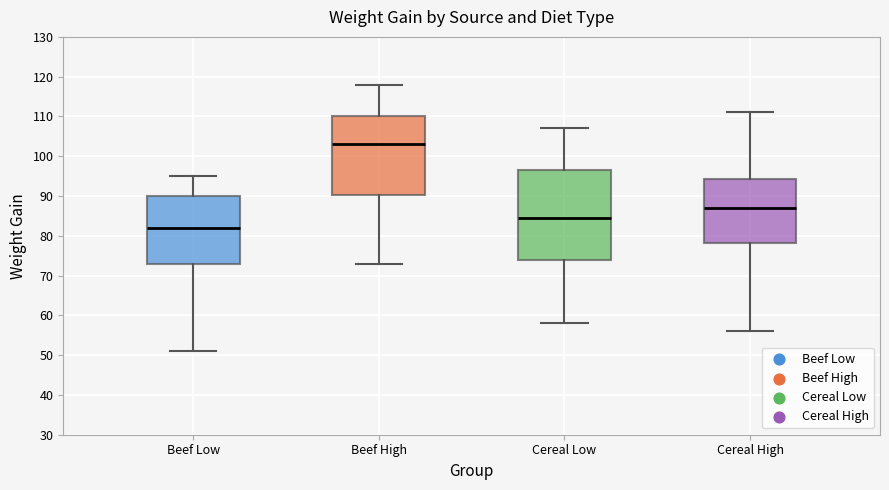

Reading left to right, read every box against the y-axis: the position of its median line, the range the box covers, and the ends of its whiskers. The values are not printed on the chart, so give them approximately, as read against the axis.

Beef Low: median 82, box 73 to 90, whiskers 51 to 95
Beef High: median 103, box 90 to 110, whiskers 73 to 118
Cereal Low: median 85, box 74 to 97, whiskers 58 to 107
Cereal High: median 87, box 78 to 94, whiskers 56 to 111